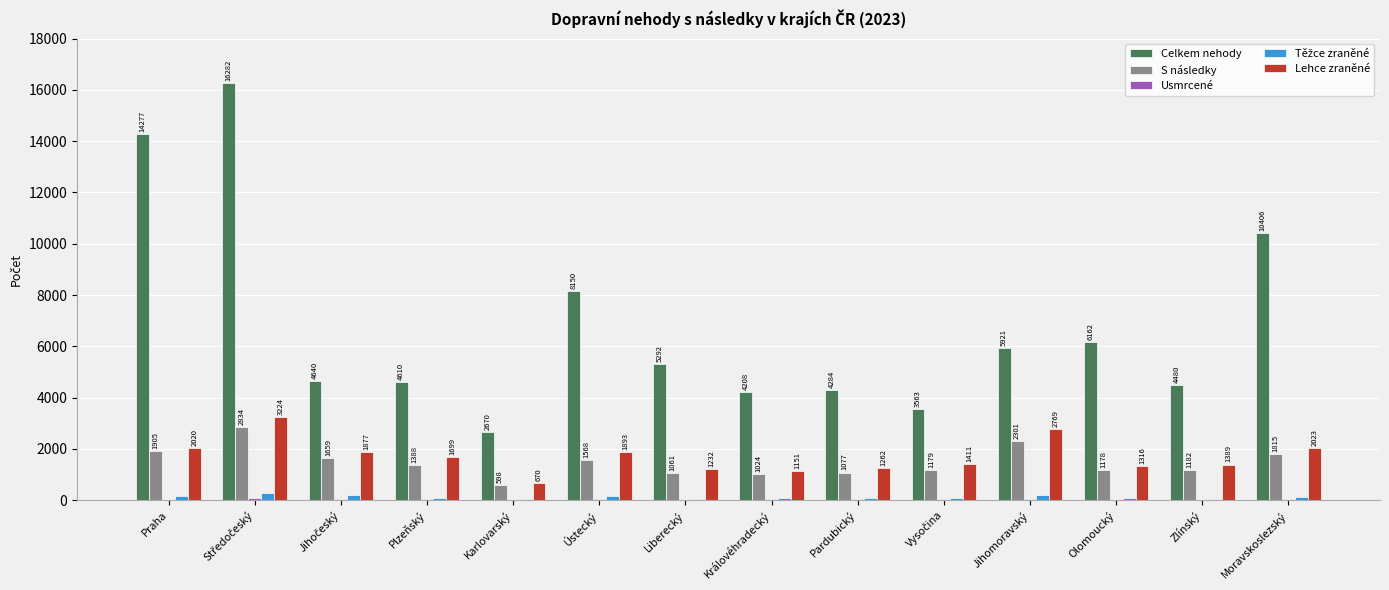

True or false: Celkem nehody has a value of 4208 at Královéhradecký.

True